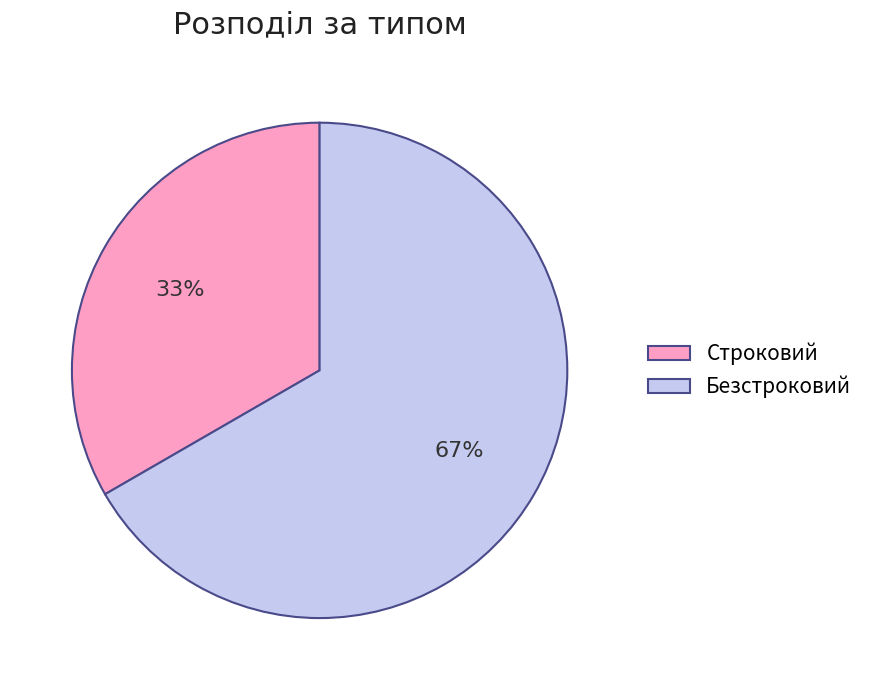

Rank the categories by value from highest to lowest.

Безстроковий, Строковий